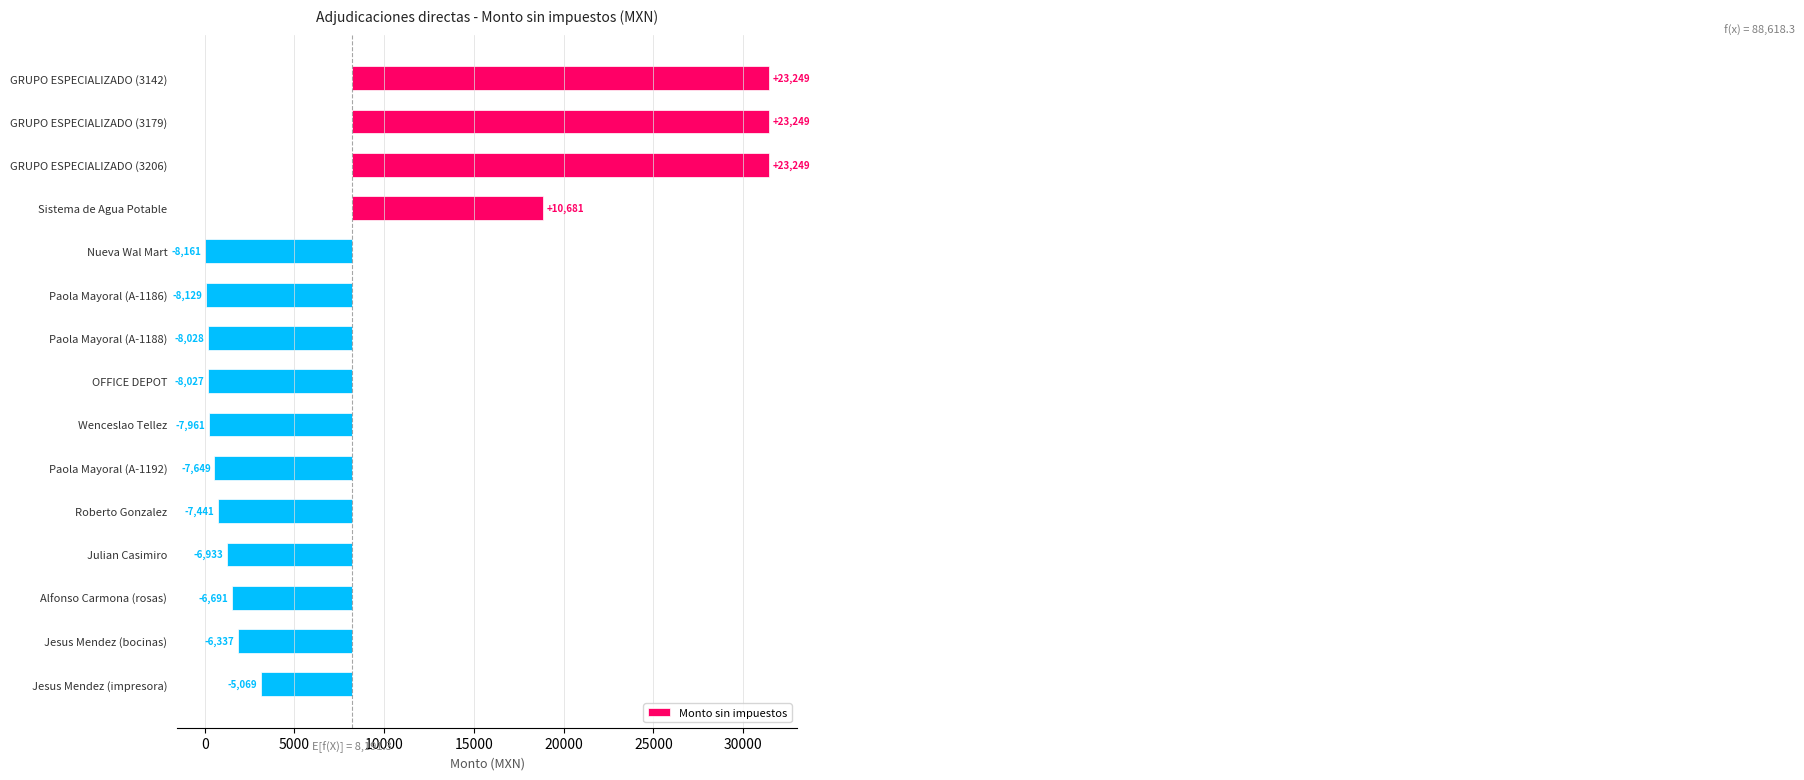

Where does the data first go above -6932?

GRUPO ESPECIALIZADO (3142)